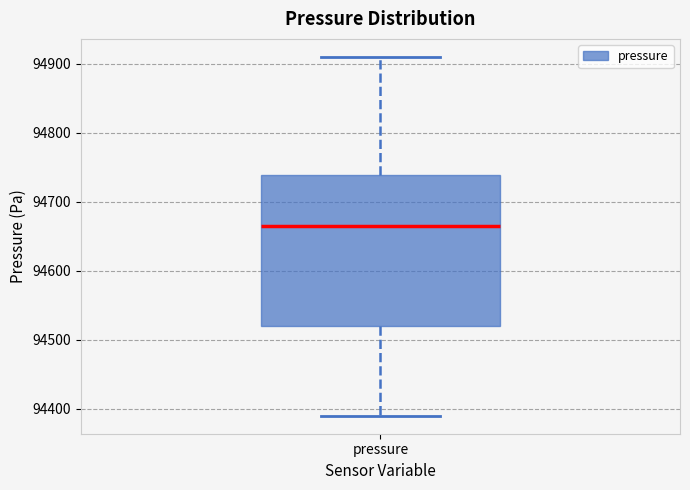

Where does the upper whisker of the box for pressure end on the y-axis? The values are not printed on the chart, so give them approximately, as read against the axis.

94910